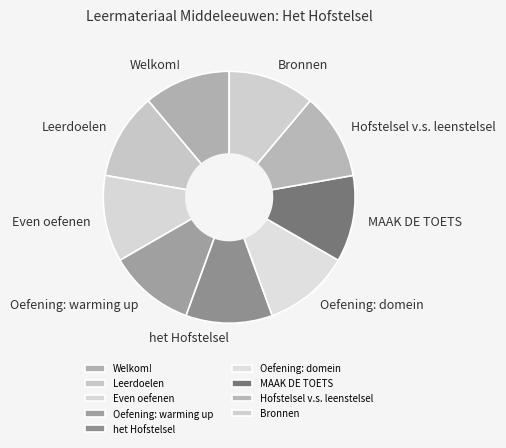

Does Even oefenen account for over 50% of the chart?

No